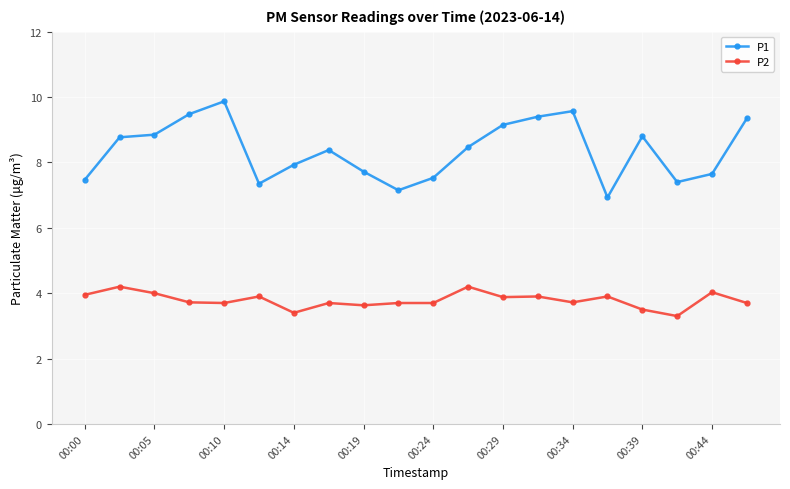

Rank the series by their average value, from lowest to highest.

P2, P1